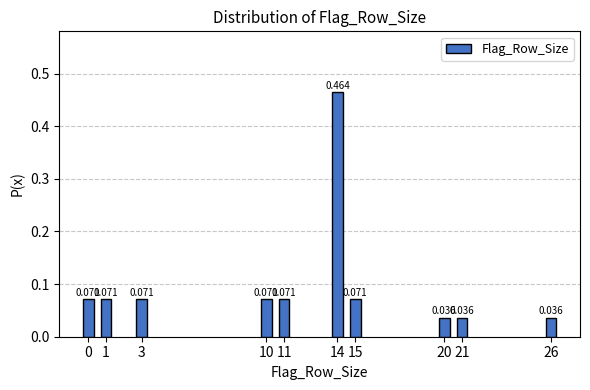

How many distinct data groups are displayed?

1